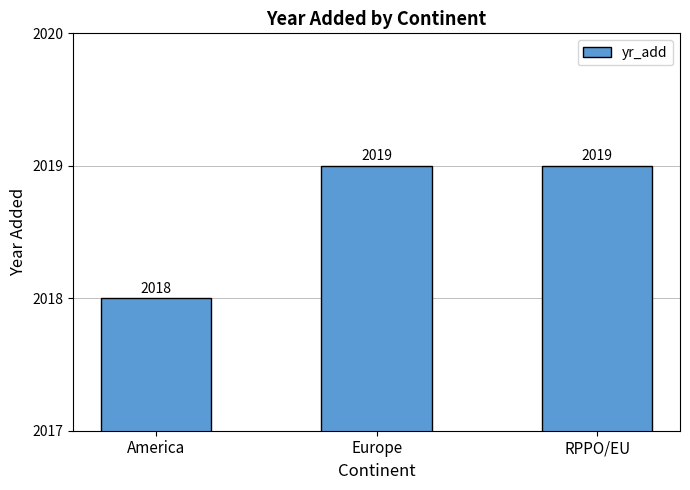

Are the bars horizontal?

No